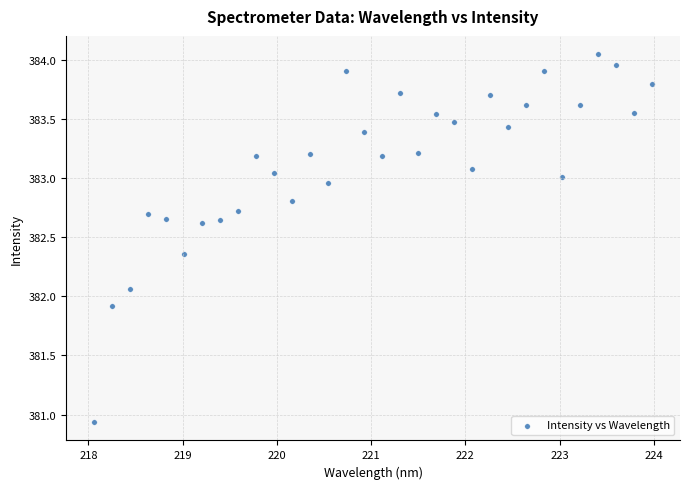

What is the range of Y values (max minus min)?

3.1